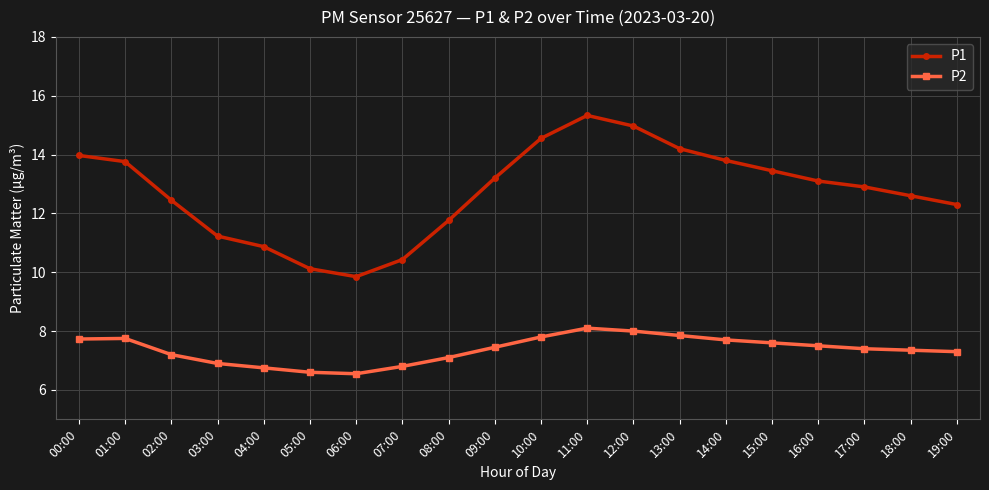

What is the value of the P2 point at the 15th from the left?

7.7